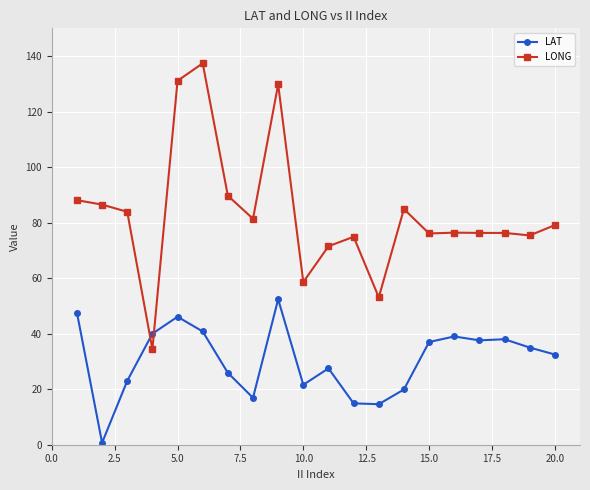

What are all the series names shown in the legend?

LAT, LONG